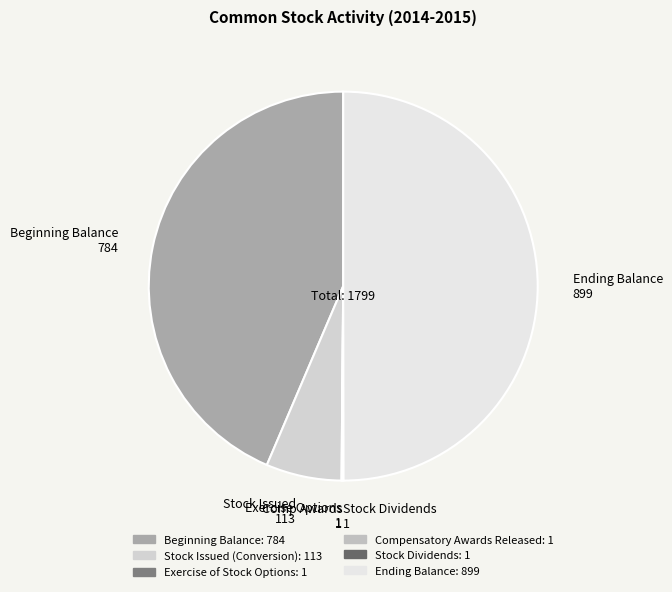

The Stock Issued 113 slice represents 6% of the pie. True or false?

True